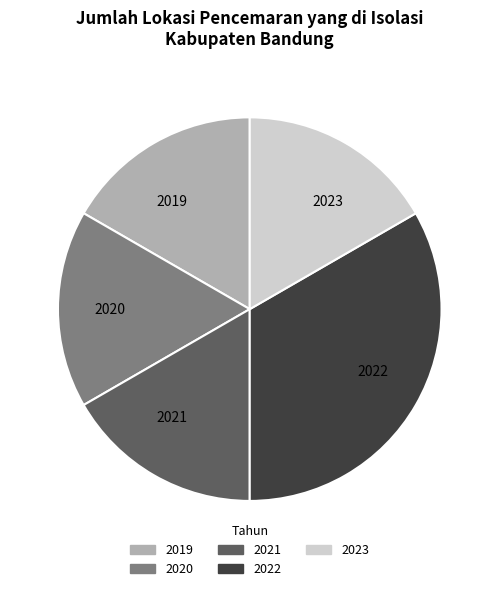

Is the sum of 2023 and 2019 greater than half?

No